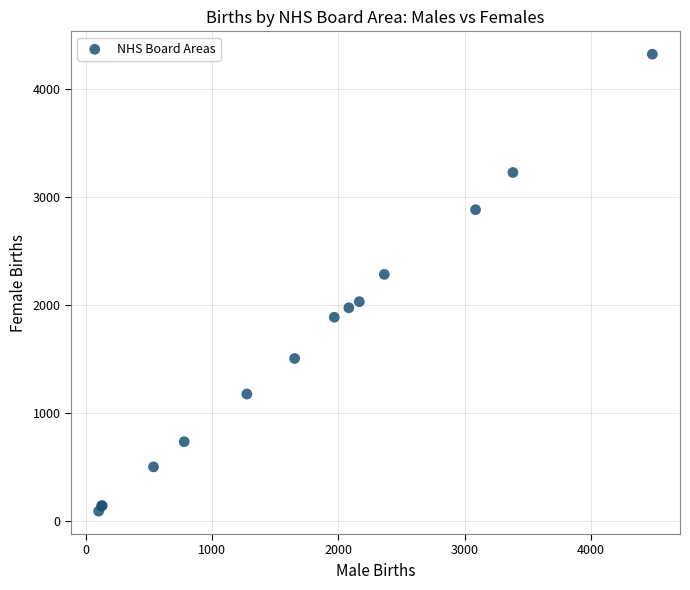

What Y value in the scatter plot is closest to 2205?

2282